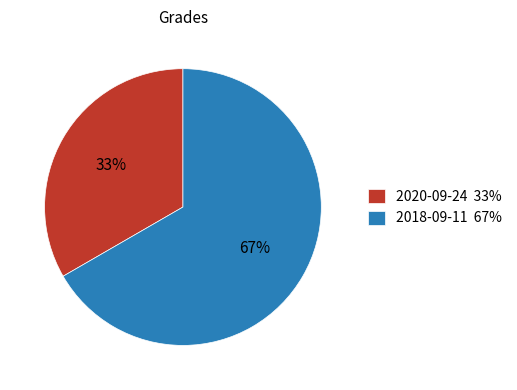

How many segments does this pie chart have?

2